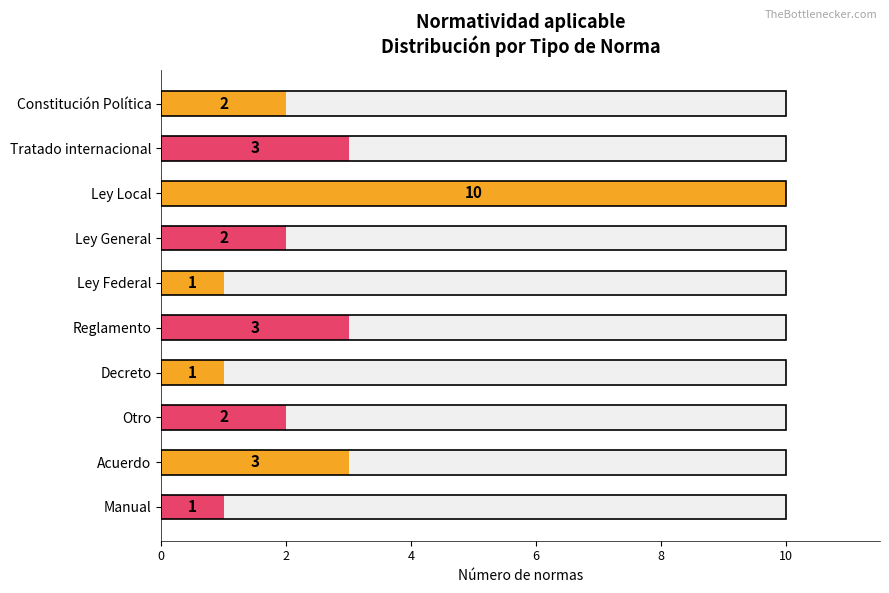

How many categories are shown in the chart?

10